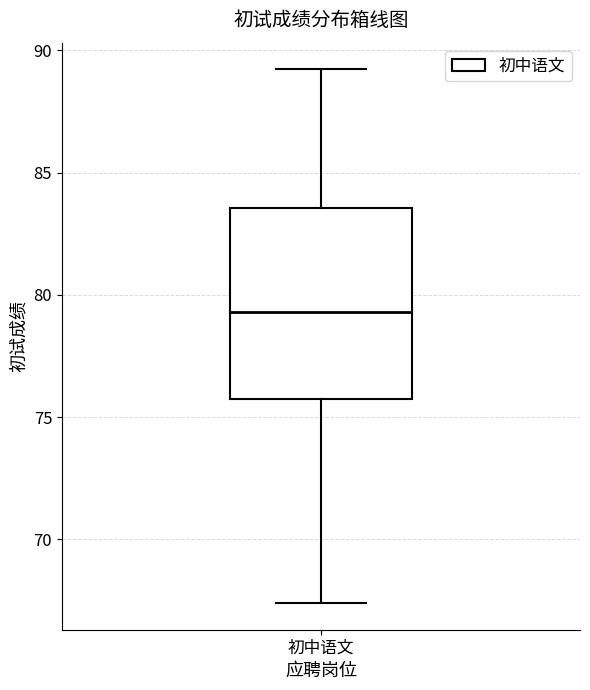

Where does the lower whisker of the box for 初中语文 end on the y-axis? The values are not printed on the chart, so give them approximately, as read against the axis.

67.5